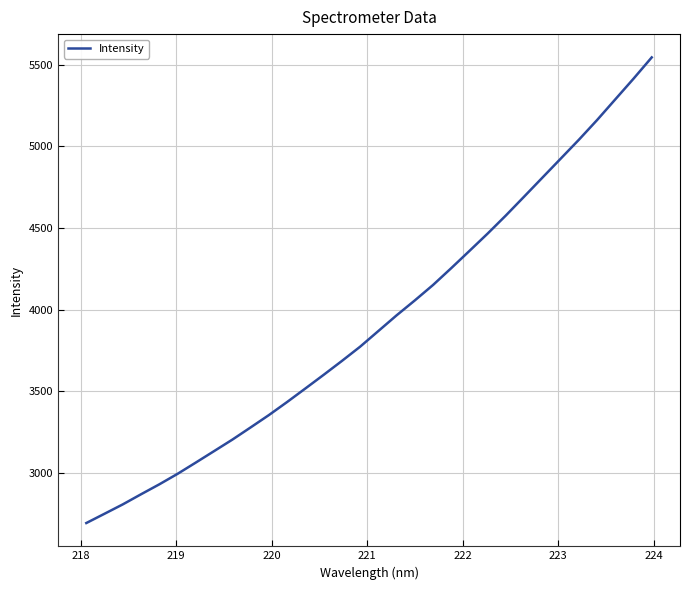

What is the minimum value shown in the chart?

2692.8